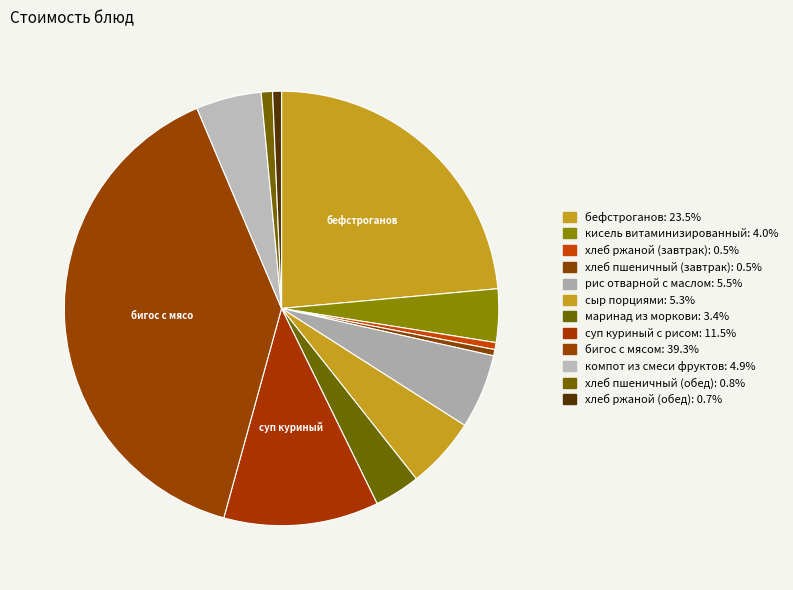

How many segments does this pie chart have?

12